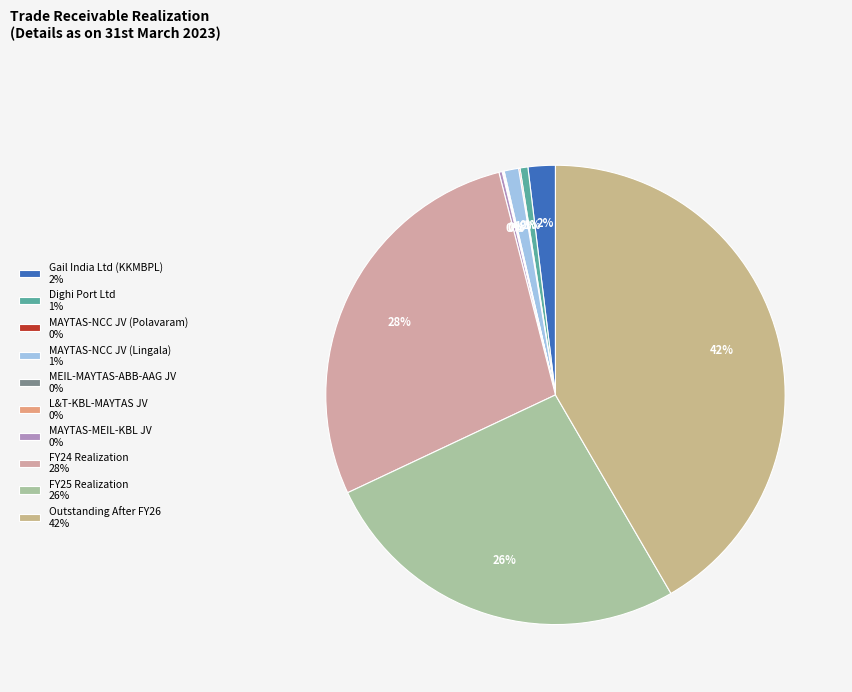

Which category has the smallest portion of the pie?

MEIL-MAYTAS-ABB-AAG JV